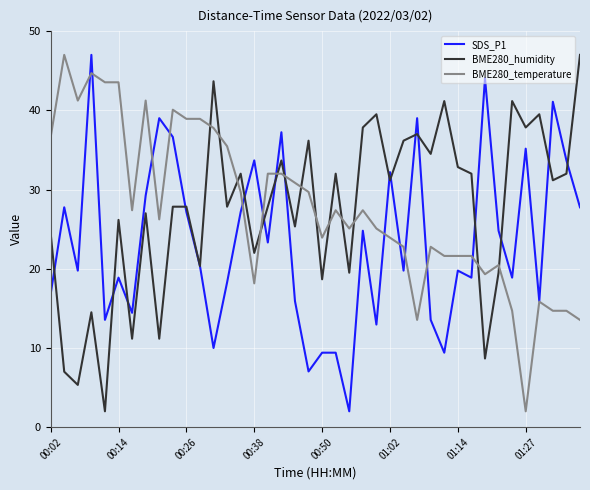

What is the greatest value displayed?

47.0